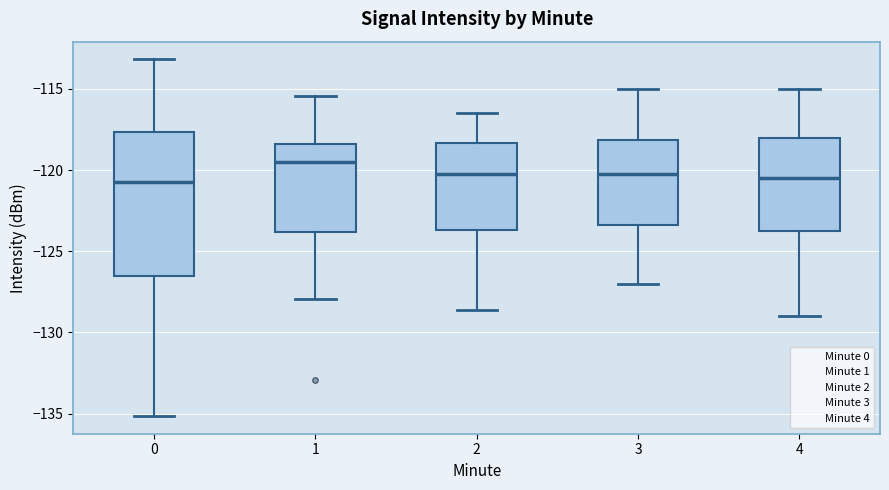

Reading left to right, read every box against the y-axis: the position of its median line, the range the box covers, and the ends of its whiskers. The values are not printed on the chart, so give them approximately, as read against the axis.

0: median -120.5, box -126.5 to -117.5, whiskers -135.0 to -113.0
1: median -119.5, box -124.0 to -118.5, whiskers -128.0 to -115.5
2: median -120.0, box -123.5 to -118.5, whiskers -128.5 to -116.5
3: median -120.0, box -123.5 to -118.0, whiskers -127.0 to -115.0
4: median -120.5, box -123.5 to -118.0, whiskers -129.0 to -115.0